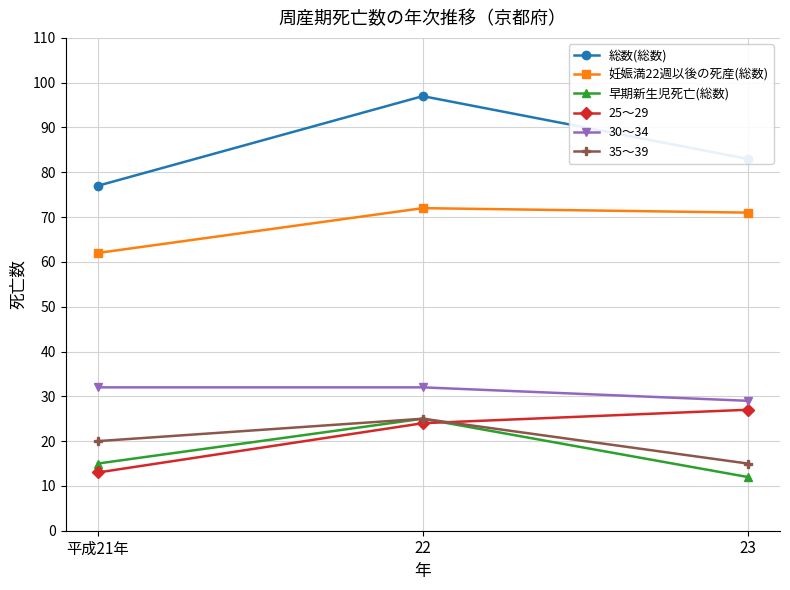

What is the label of the 1st point from the left?

平成21年